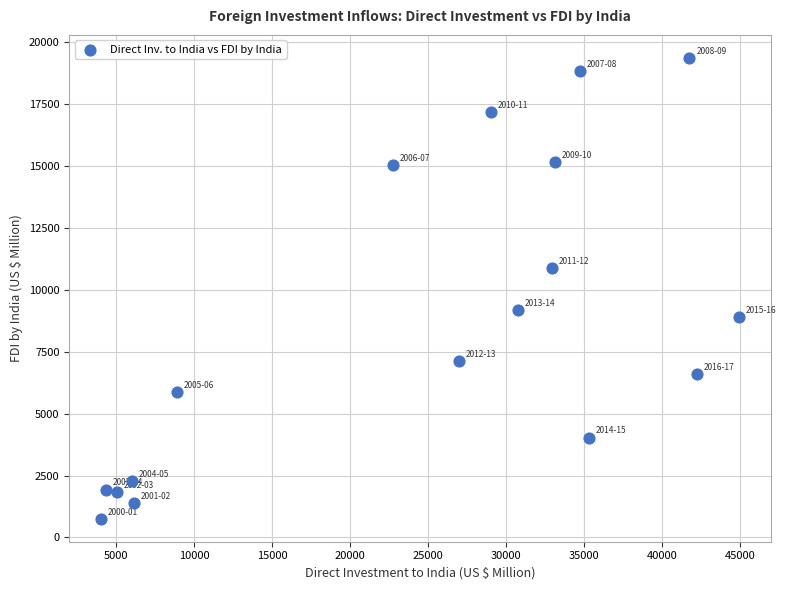

What is the range of Y values (max minus min)?

18606.3